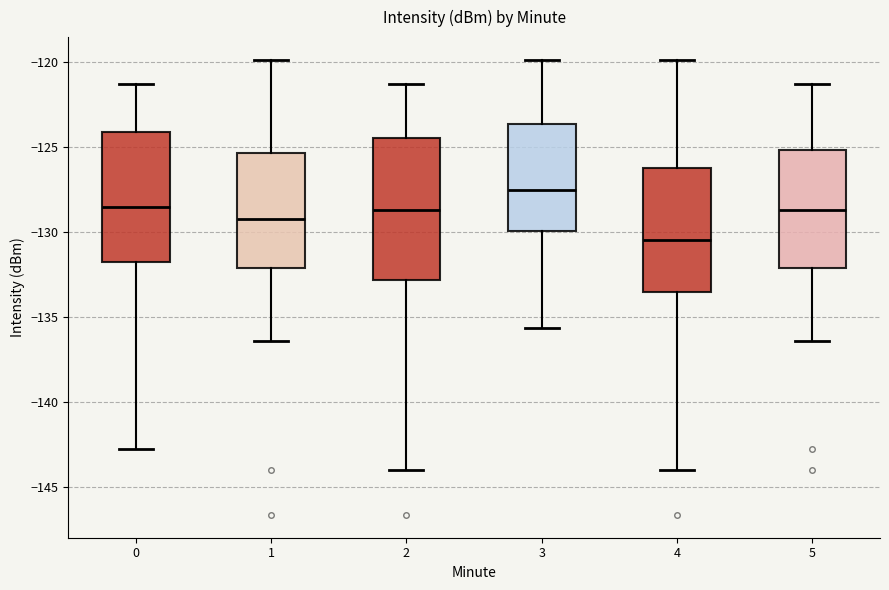

Reading left to right, transcribe this box plot: for each box, give where its median line is, the range the box spans, and where its two whiskers end, as read against the y-axis. The values are not printed on the chart, so give them approximately, as read against the axis.

0: median -128.5, box -132.0 to -124.0, whiskers -142.5 to -121.5
1: median -129.0, box -132.0 to -125.5, whiskers -136.5 to -120.0
2: median -128.5, box -133.0 to -124.5, whiskers -144.0 to -121.5
3: median -127.5, box -130.0 to -123.5, whiskers -135.5 to -120.0
4: median -130.5, box -133.5 to -126.0, whiskers -144.0 to -120.0
5: median -128.5, box -132.0 to -125.0, whiskers -136.5 to -121.5